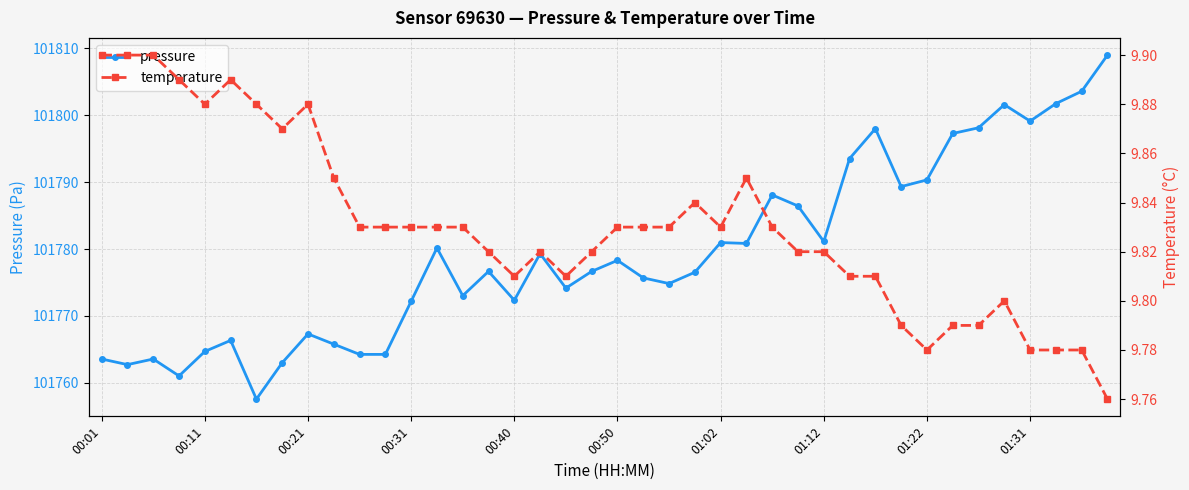

At which category does the chart reach its peak across all series?

39